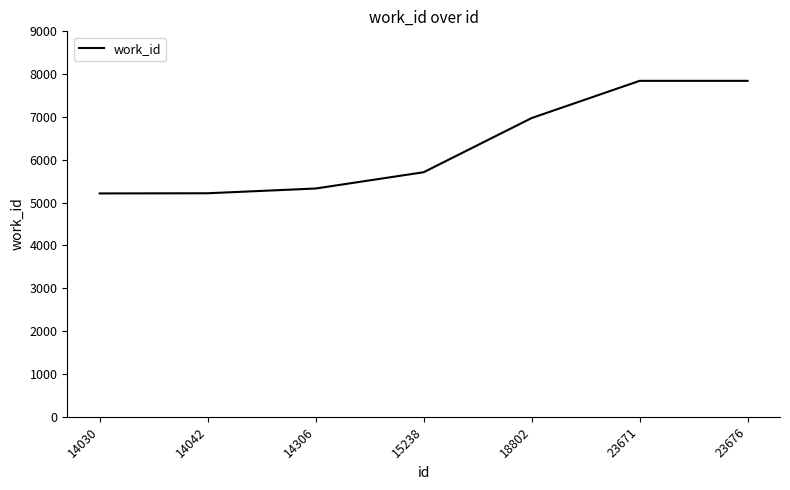

What is the change in value from 14030 to 15238?

+495